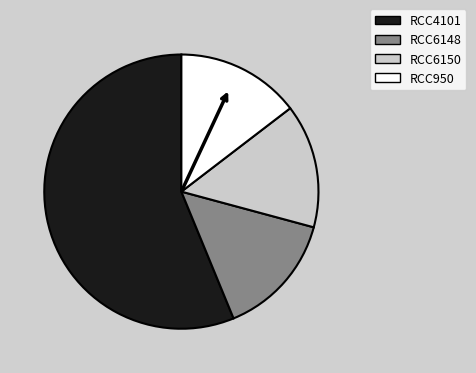

What is the ratio of the value at RCC4101 to the value at RCC6148?

3.9